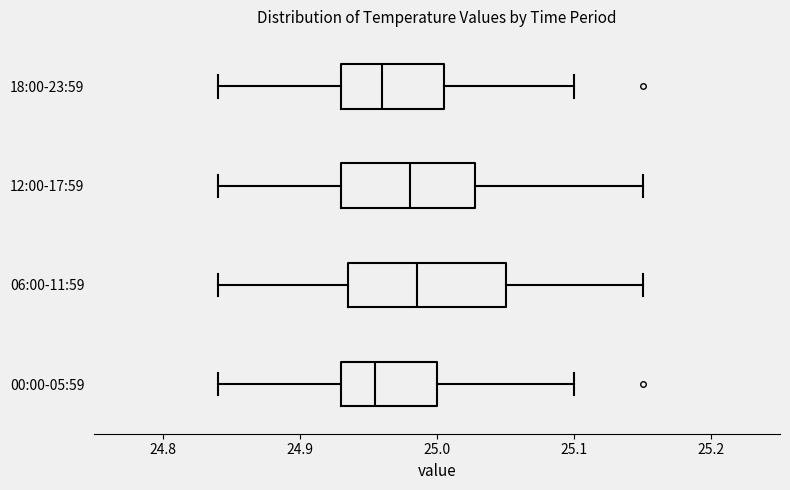

Where is the right edge of the box for 12:00-17:59 on the x-axis? The values are not printed on the chart, so give them approximately, as read against the axis.

25.03